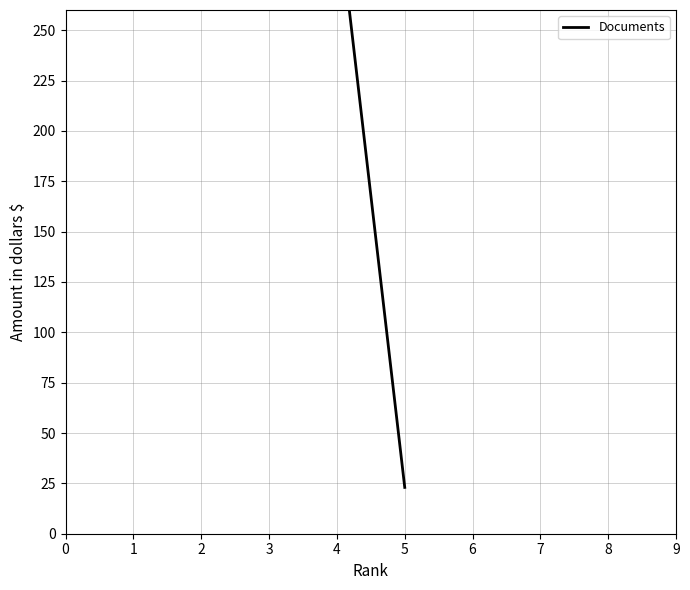

Reading right to left, what are all the values shown in this chart?

556	382	323	313	23